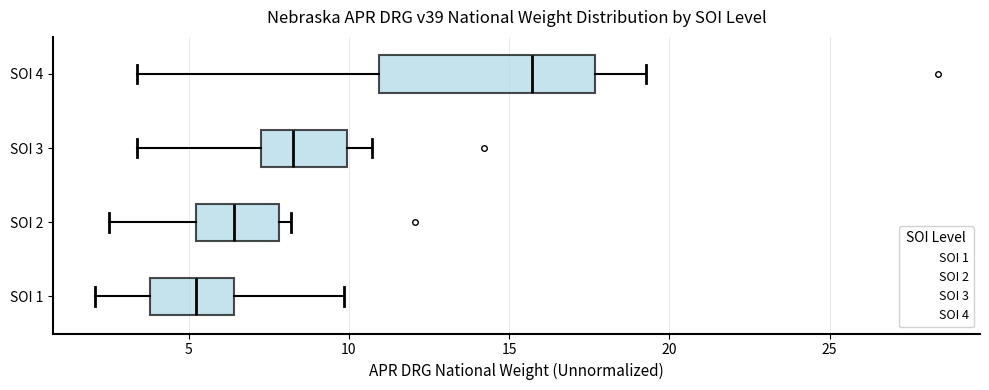

Reading bottom to top, read every box against the x-axis: the position of its median line, the range the box covers, and the ends of its whiskers. The values are not printed on the chart, so give them approximately, as read against the axis.

SOI 1: median 5.0, box 4.0 to 6.5, whiskers 2.0 to 10.0
SOI 2: median 6.5, box 5.0 to 8.0, whiskers 2.5 to 8.0 (just right of the box's right edge)
SOI 3: median 8.5, box 7.0 to 10.0, whiskers 3.5 to 10.5
SOI 4: median 15.5, box 11.0 to 17.5, whiskers 3.5 to 19.5